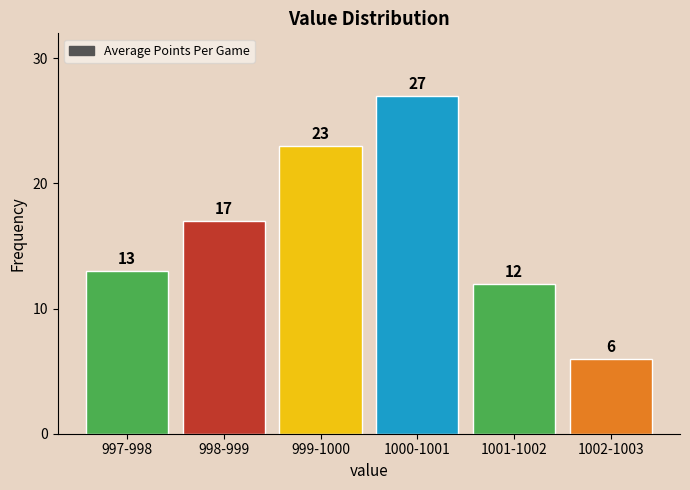

Reading left to right, transcribe all the data shown in this chart.

997-998=13	998-999=17	999-1000=23	1000-1001=27	1001-1002=12	1002-1003=6